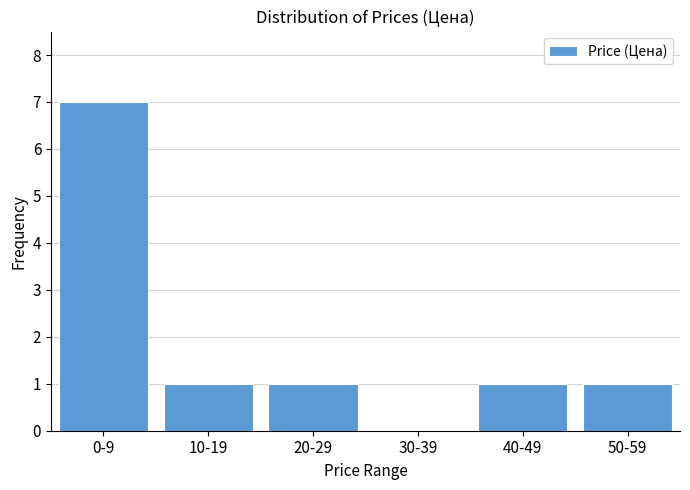

Reading right to left, list all the values displayed in this chart.

50-59=1	40-49=1	30-39=0	20-29=1	10-19=1	0-9=7